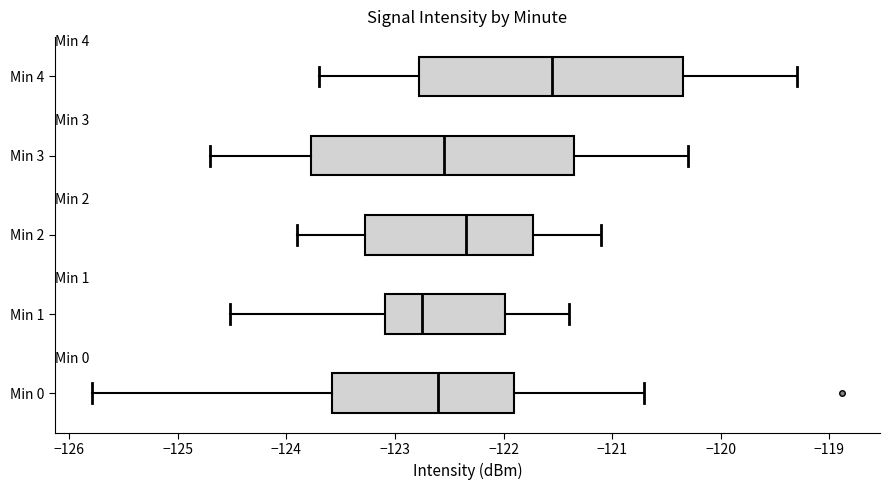

Which box's median line is the furthest to the right?

Min 4